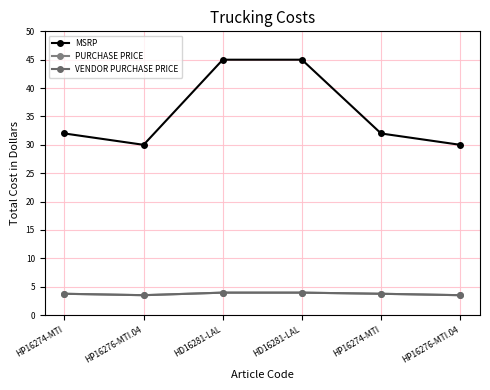

Reading left to right, transcribe all the data shown in this chart.

MSRP: 32.0	30.0	45.0	45.0	32.0	30.0
PURCHASE PRICE: 3.8	3.5	4.0	4.0	3.8	3.5
VENDOR PURCHASE PRICE: 3.8	3.5	4.0	4.0	3.8	3.5